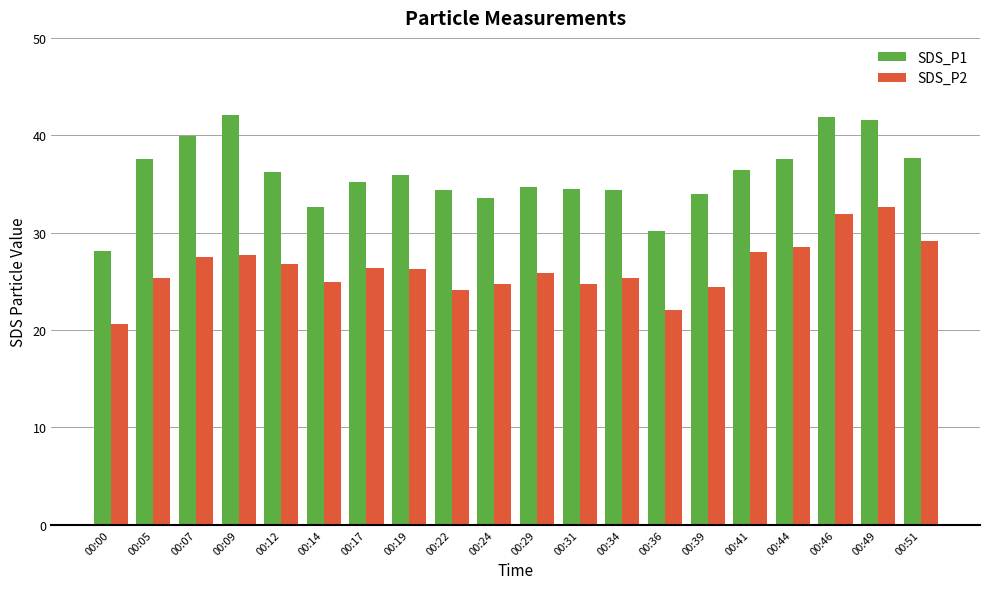

At how many categories does at least one series exceed 37?

7